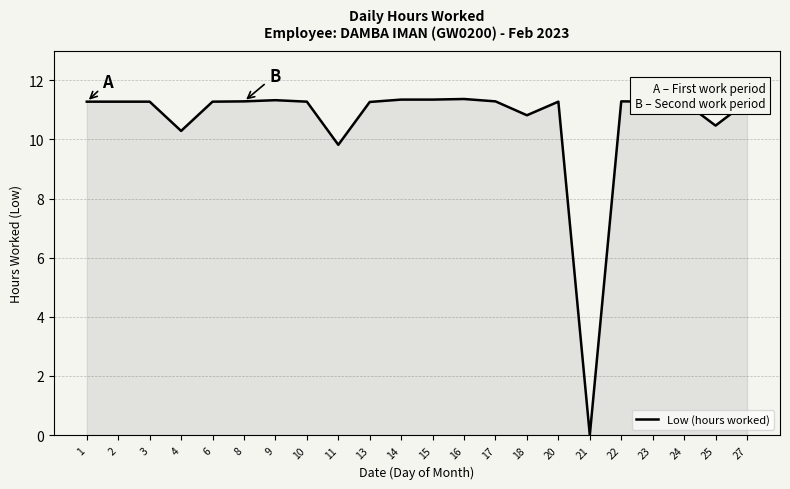

How many values are below 11?

5